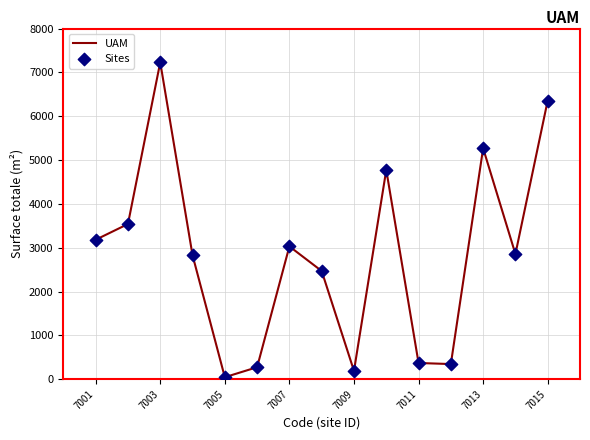

What is the difference between the maximum and minimum values?

7184.4